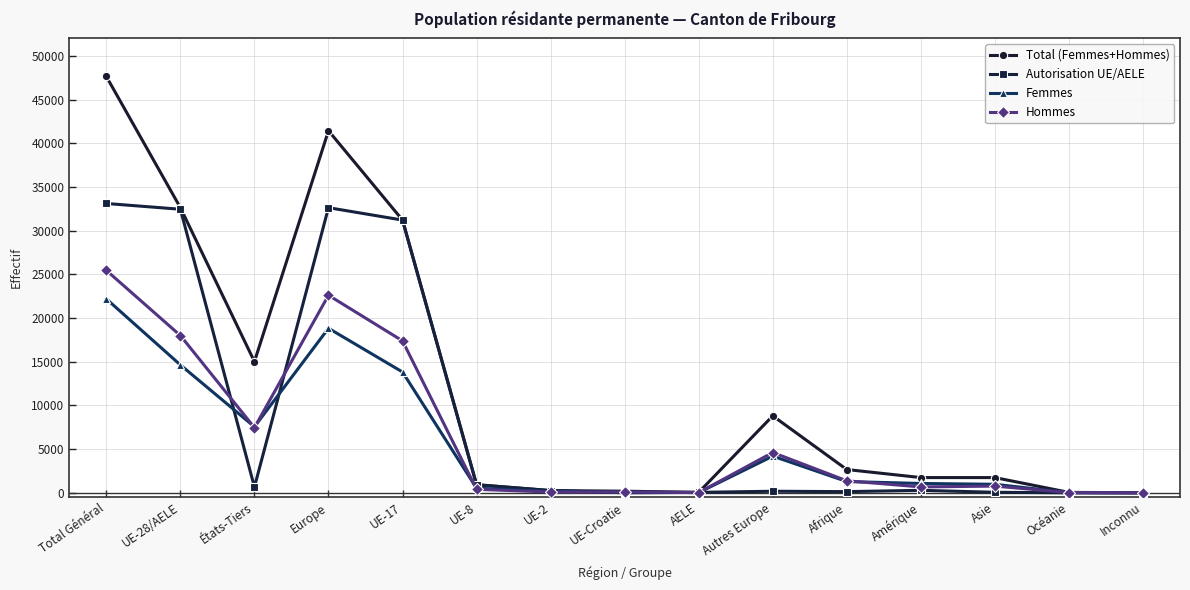

Between Total Général and Autres Europe, which series saw the biggest shift?

Total (Femmes+Hommes)